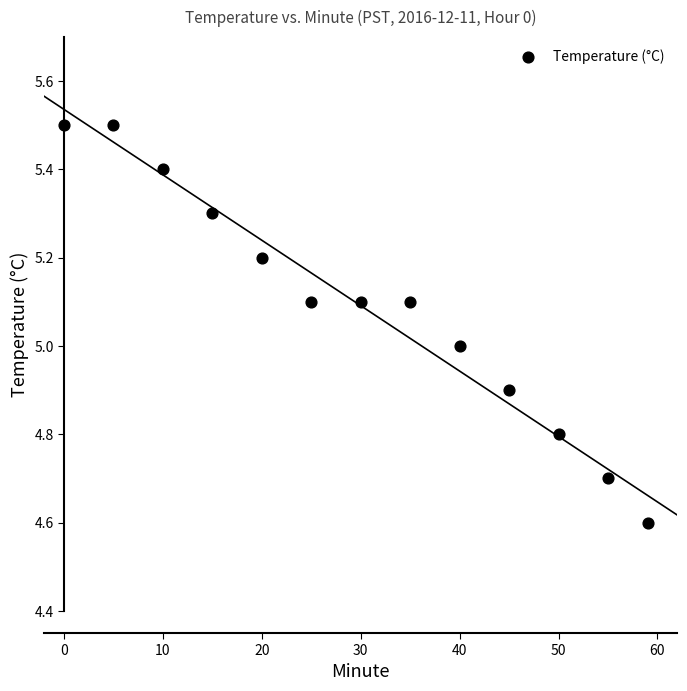

What is the range of Y values (max minus min)?

0.9